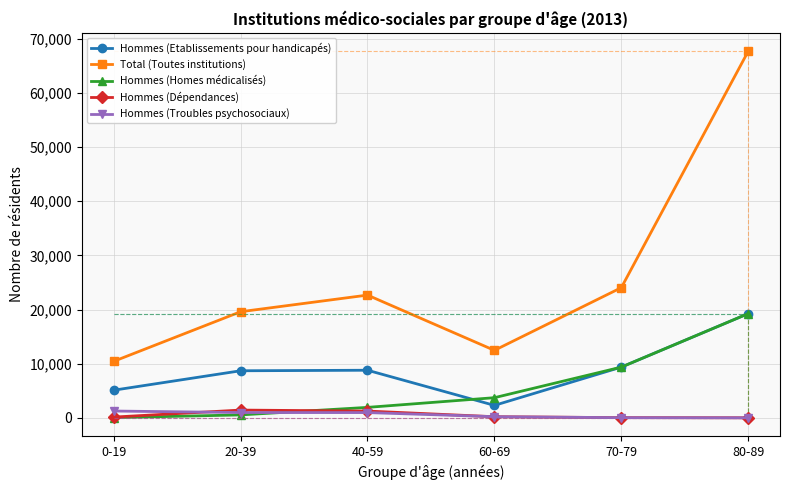

How many values in the Hommes (Etablissements pour handicapés) series are below 8794?

3